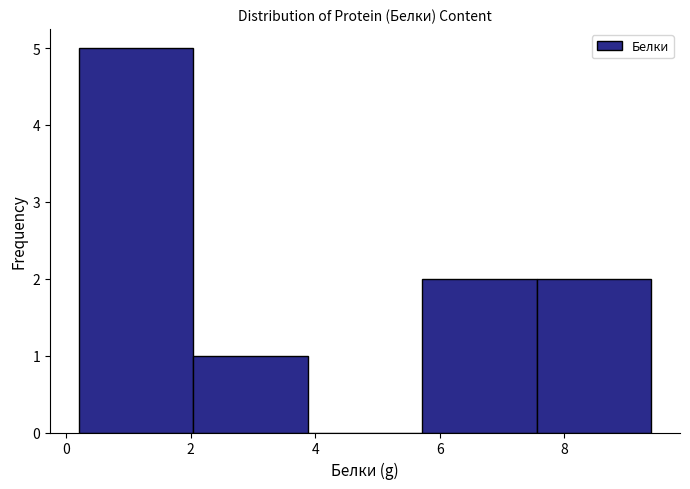

How tall is the bar that spans 5.72 to 7.56 on the x-axis? Neither the bar edges nor the heights are printed on the chart, so give them approximately, as read against the axes.

2